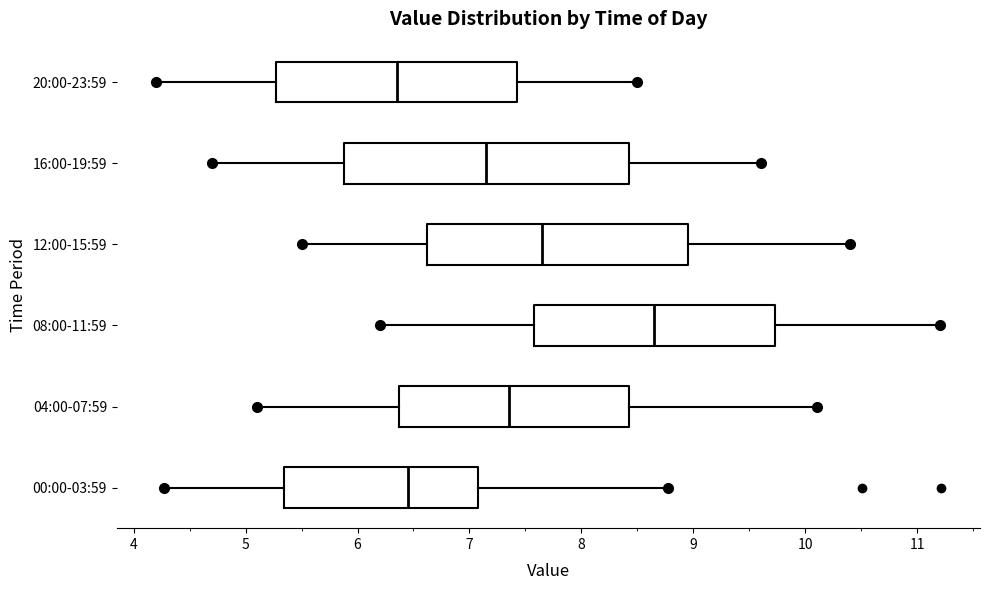

Where does the median line of the box for 00:00-03:59 sit on the x-axis? The values are not printed on the chart, so give them approximately, as read against the axis.

6.5